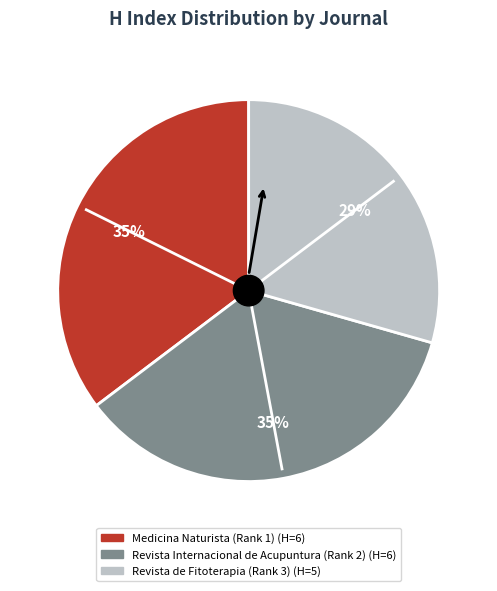

Do Medicina Naturista (Rank 1) and Revista de Fitoterapia (Rank 3) together represent more than half of the pie?

Yes